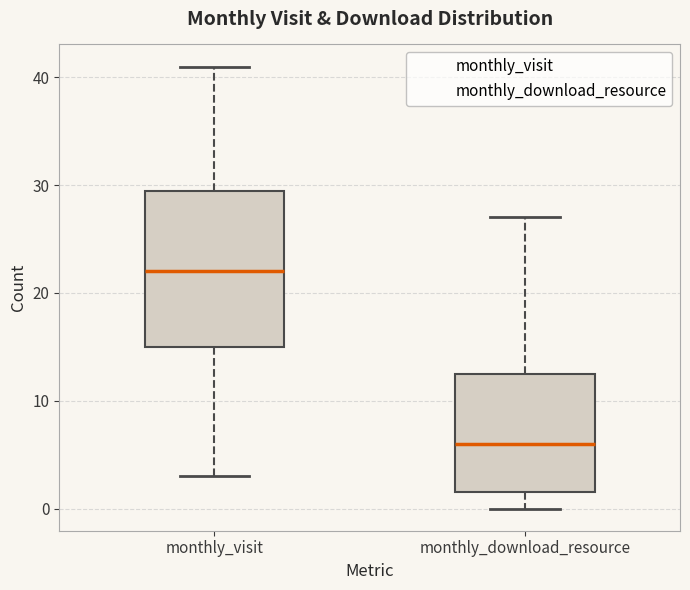

Reading left to right, read every box against the y-axis: the position of its median line, the range the box covers, and the ends of its whiskers. The values are not printed on the chart, so give them approximately, as read against the axis.

monthly_visit: median 22, box 15 to 30, whiskers 3 to 41
monthly_download_resource: median 6, box 2 to 13, whiskers 0 to 27